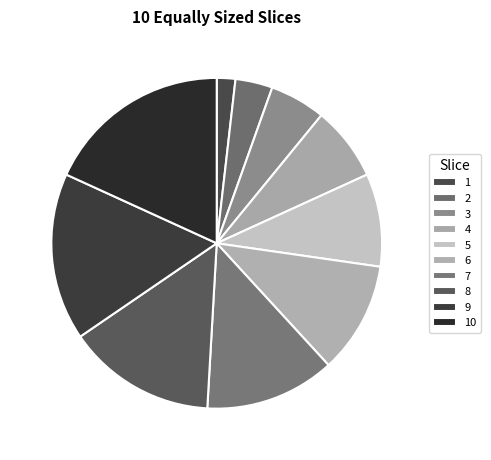

What is the largest slice in the pie chart?

10